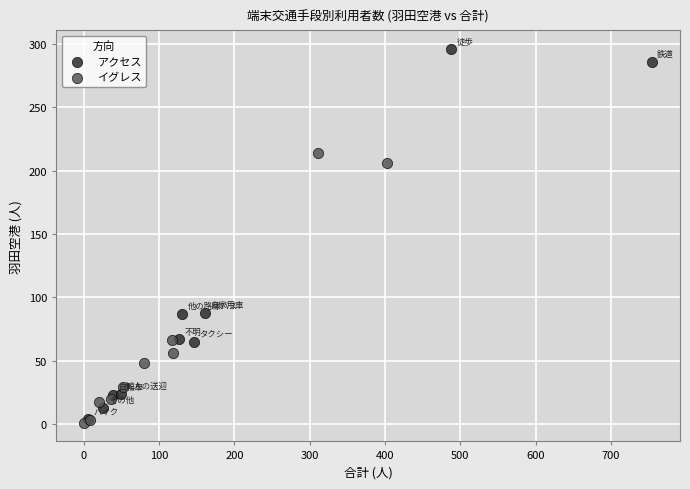

What are all the series names shown in the legend?

アクセス, イグレス